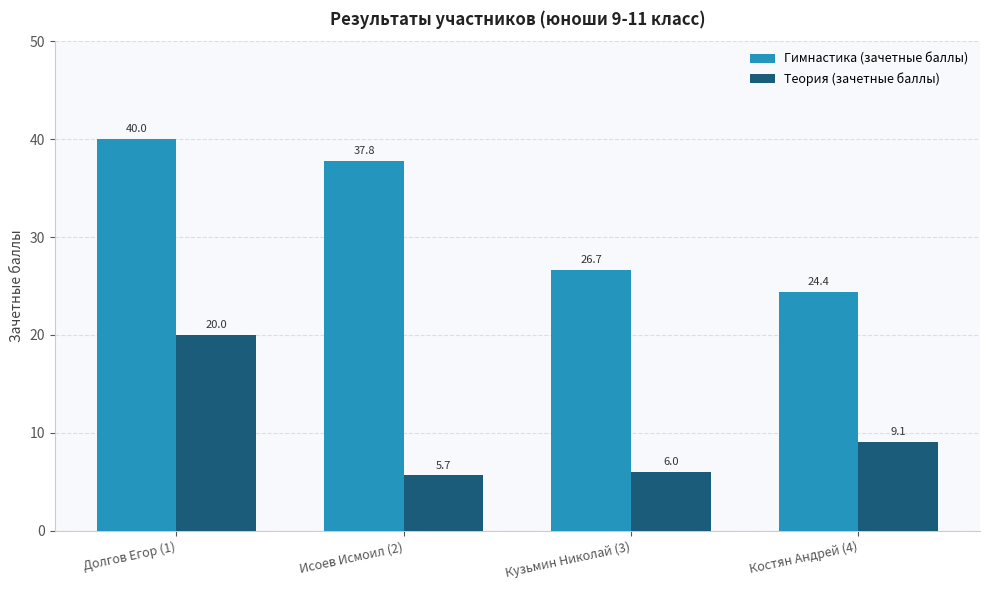

At which label does Теория (зачетные баллы) first exceed 9?

Долгов Егор (1)